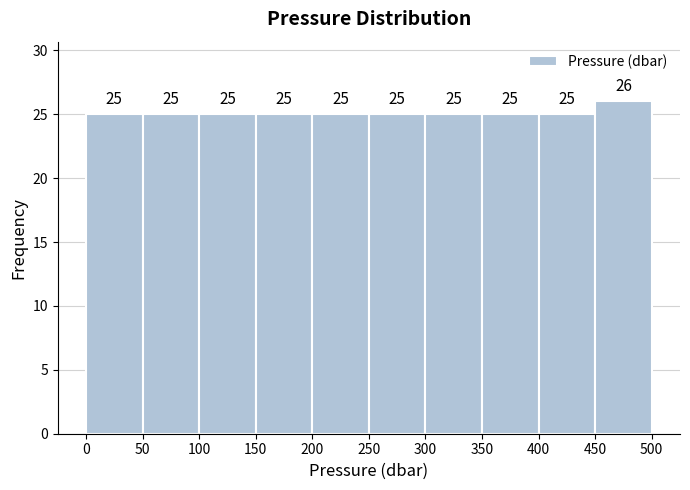

Which range on the x-axis has the tallest bar?

450 to 500